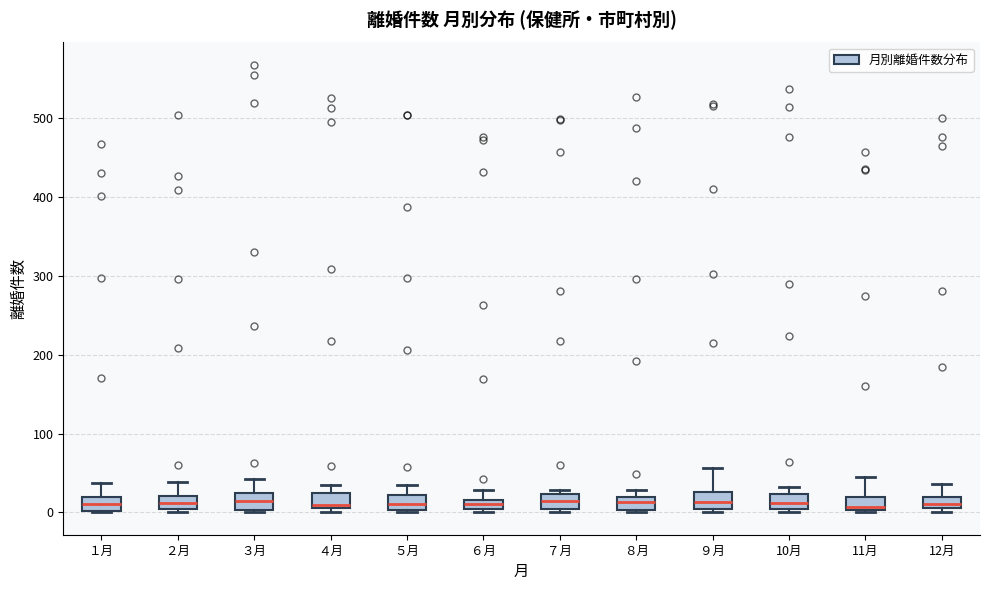

Where does the median line of the box for ２月 sit on the y-axis? The values are not printed on the chart, so give them approximately, as read against the axis.

10